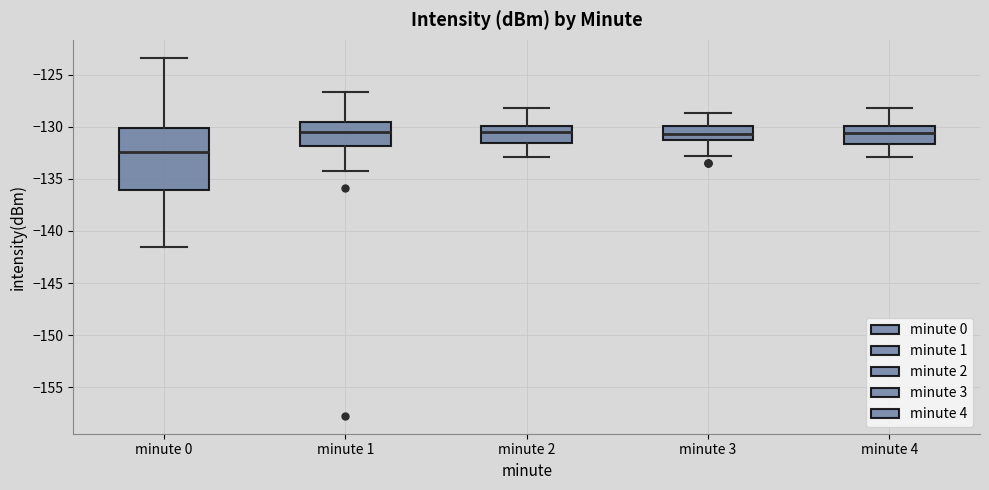

Where is the upper edge of the box for minute 2 on the y-axis? The values are not printed on the chart, so give them approximately, as read against the axis.

-130.0